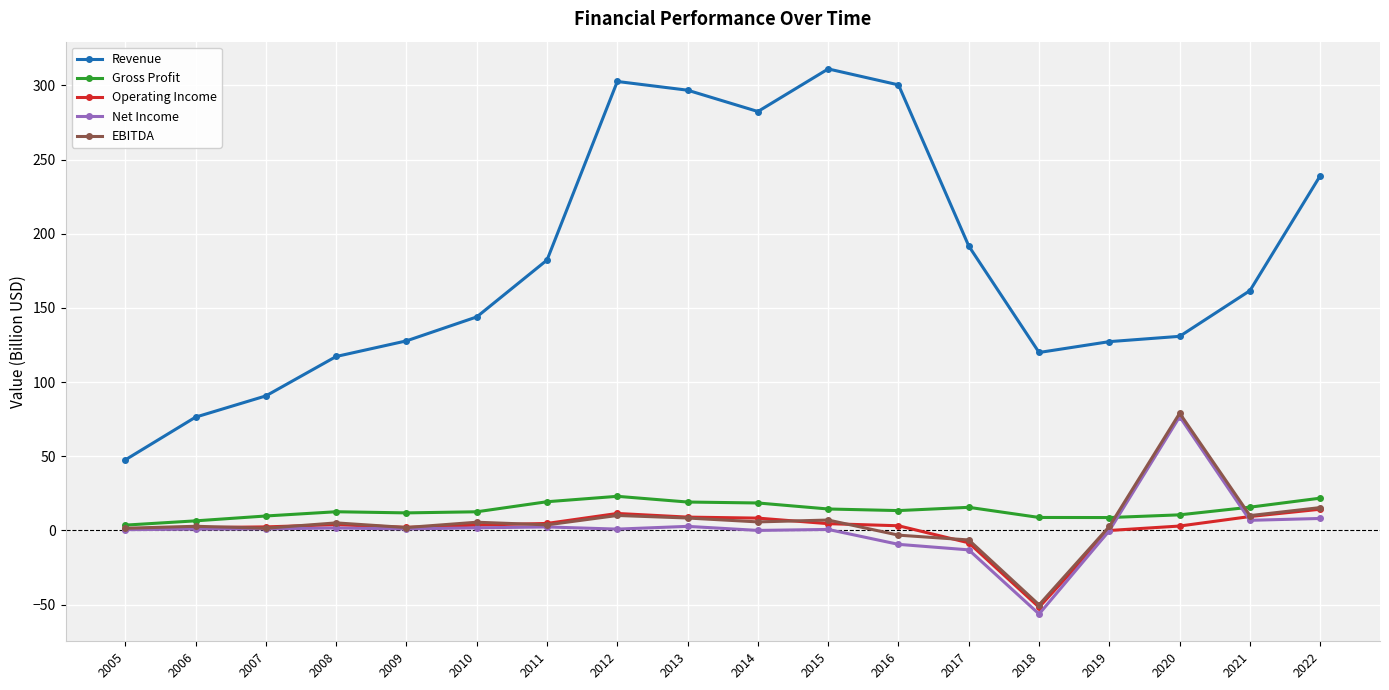

How many data points does each series have?

18